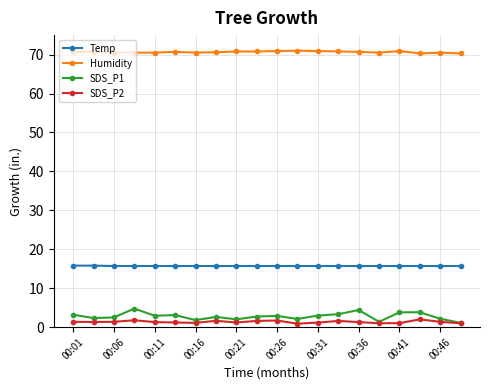

Which series has the largest total across all categories?

Humidity